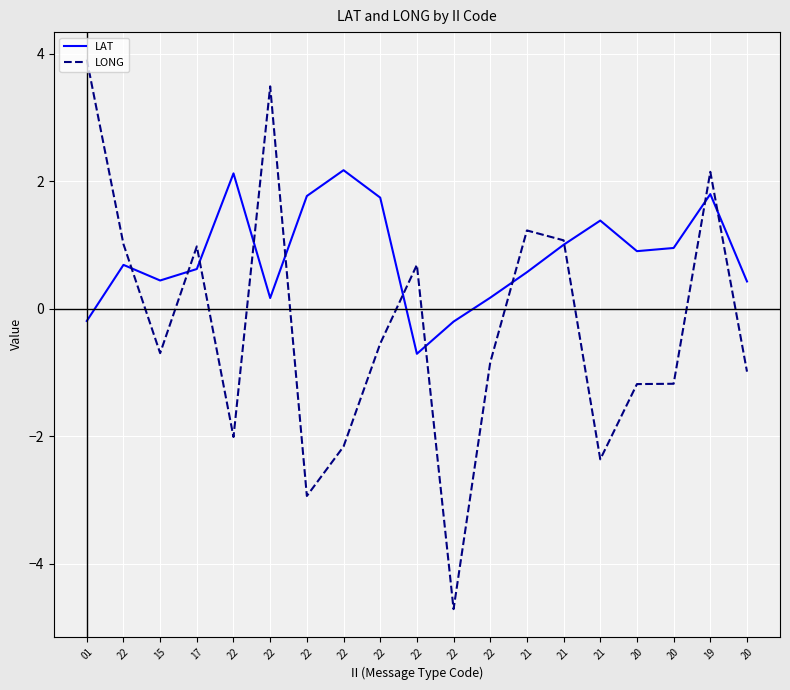

True or false: LAT has a value of 0.4 at 20.

True